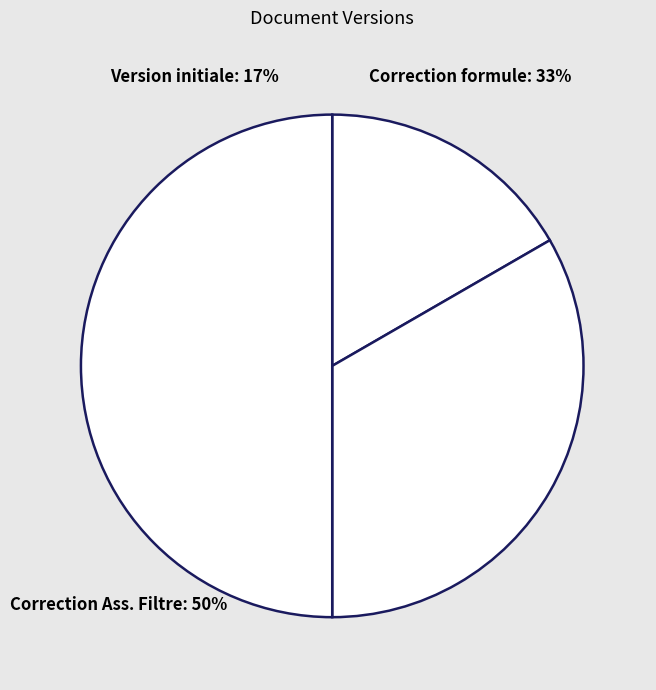

Is it true that Correction formule variation en C5 et I5 is 26% of the pie?

False